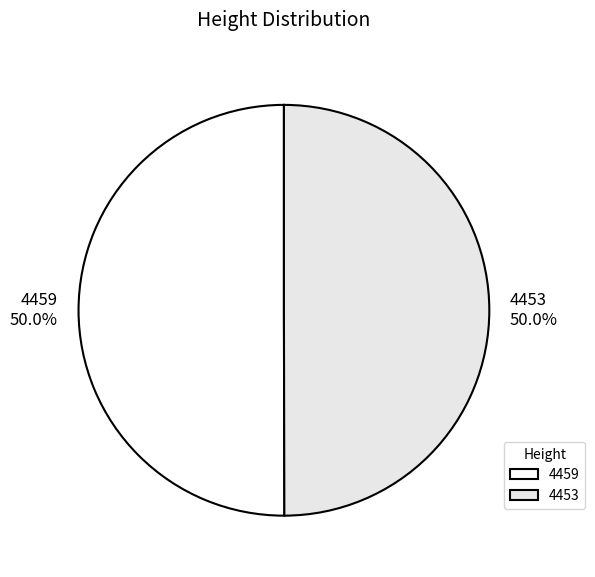

What is the ratio of the value at 4459 to the value at 4453?

1.0